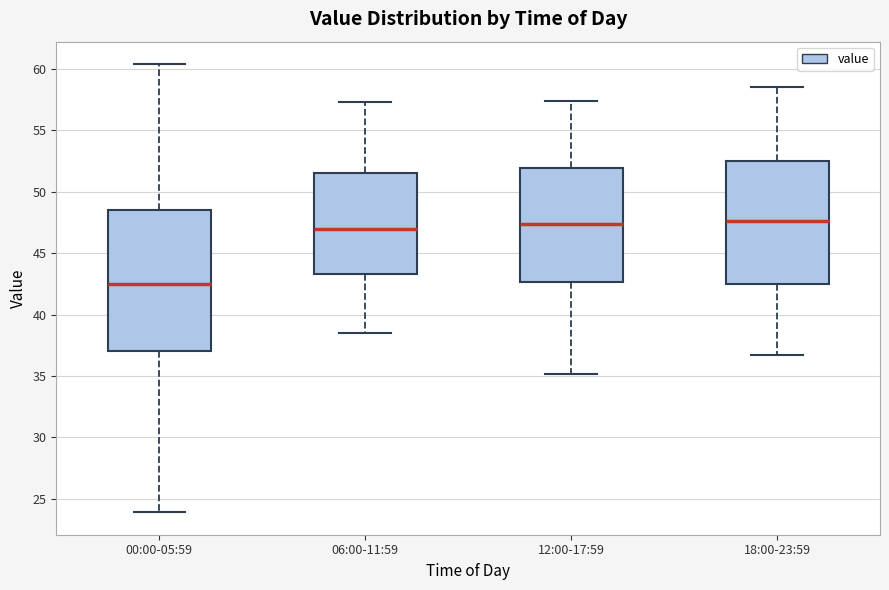

Where does the median line of the box for 06:00-11:59 sit on the y-axis? The values are not printed on the chart, so give them approximately, as read against the axis.

47.0